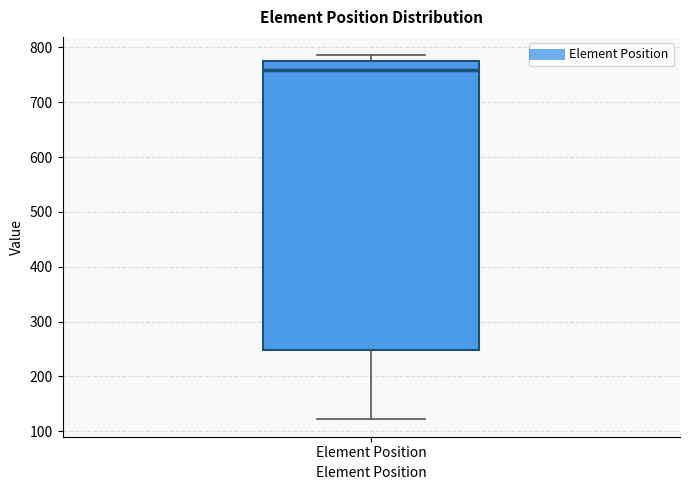

Where does the upper whisker of the box for Element Position end on the y-axis? The values are not printed on the chart, so give them approximately, as read against the axis.

790